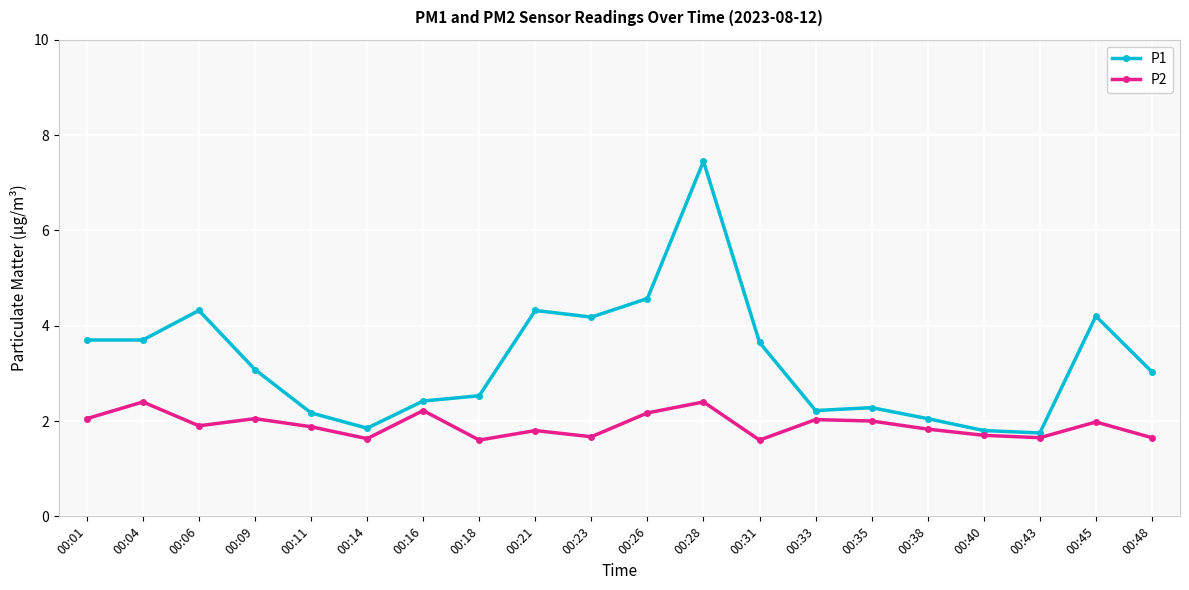

In P2, how many points are lower than both neighbors (excluding endpoints)?

6